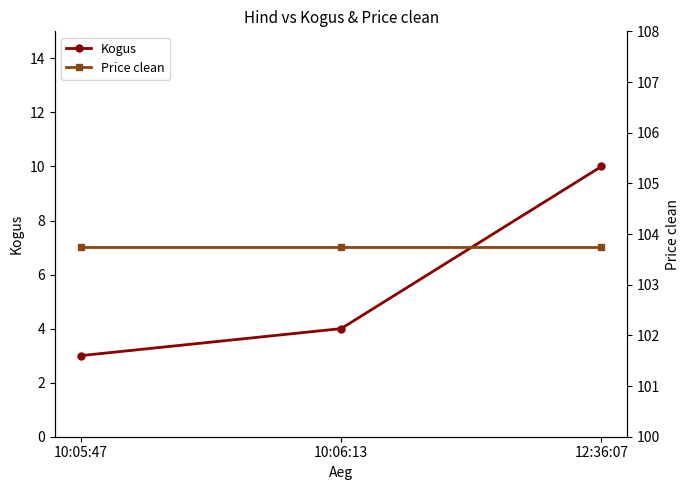

At which category is the sum across all series the highest?

12:36:07